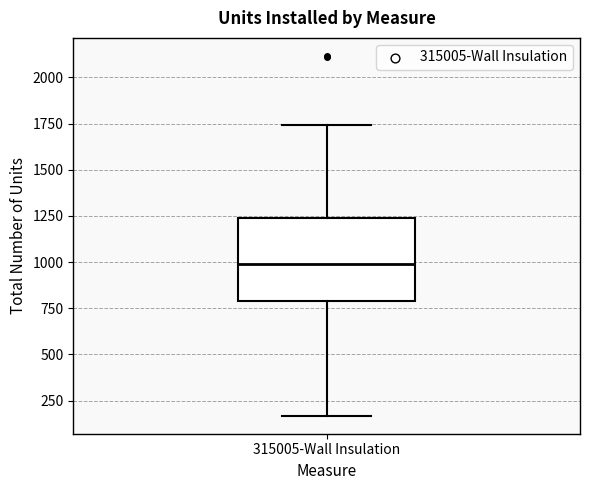

Transcribe this box plot: give where the median line is, the range the box spans, and where the two whiskers end, as read against the y-axis. The values are not printed on the chart, so give them approximately, as read against the axis.

median 1000, box 800 to 1250, whiskers 150 to 1750